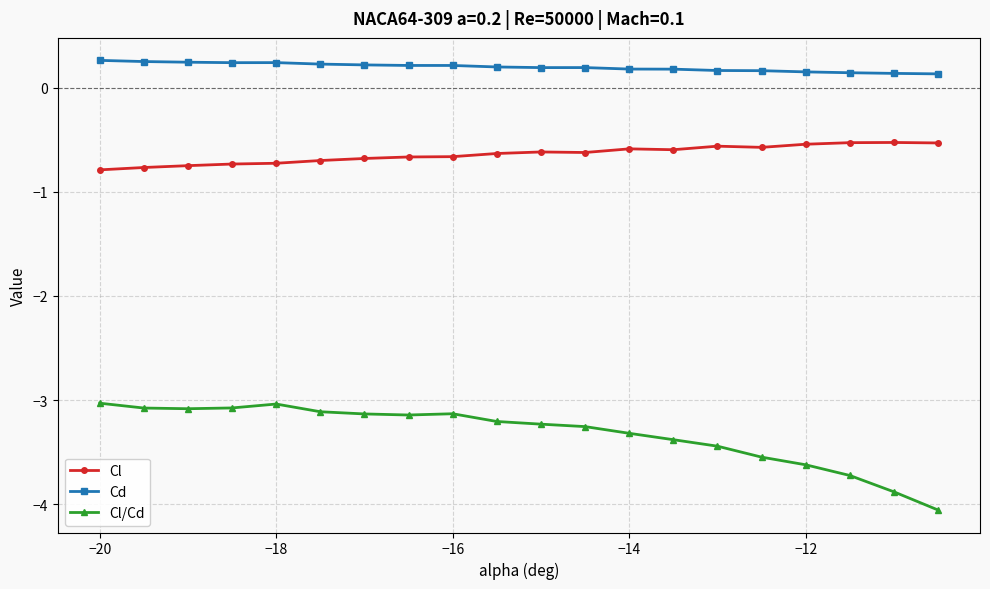

Rank the series by their average value, from lowest to highest.

Cl/Cd, Cl, Cd